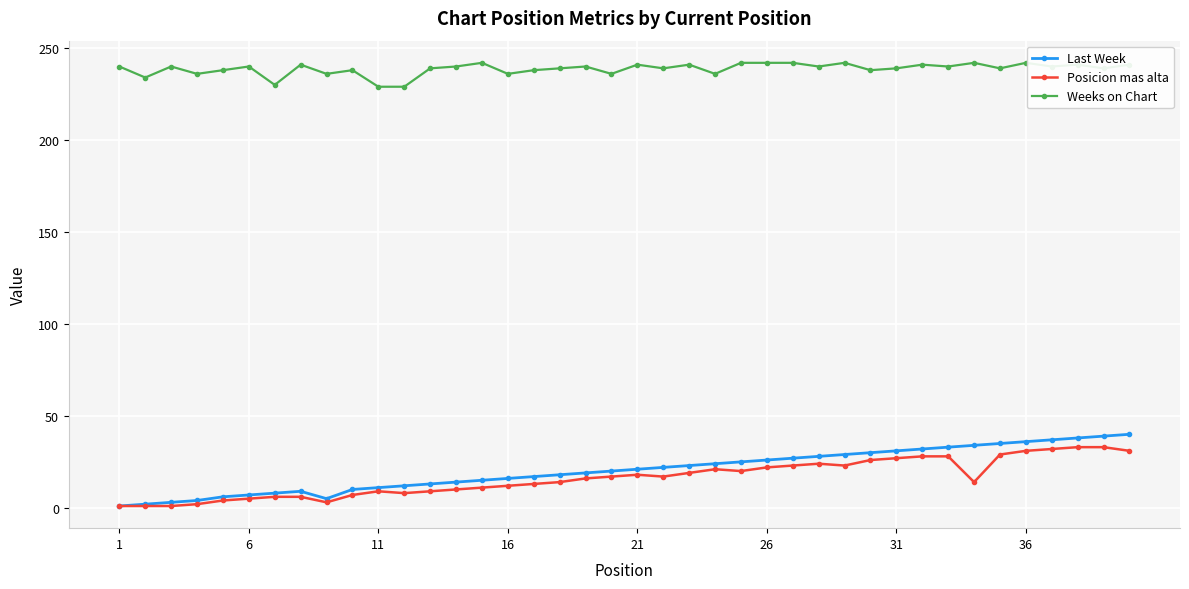

True or false: Posicion mas alta and Weeks on Chart cross at least once.

False